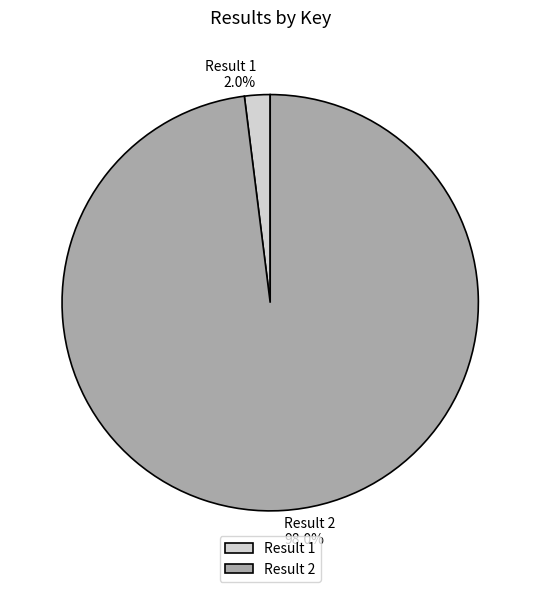

Which has a higher value, Result 2 or Result 1?

Result 2